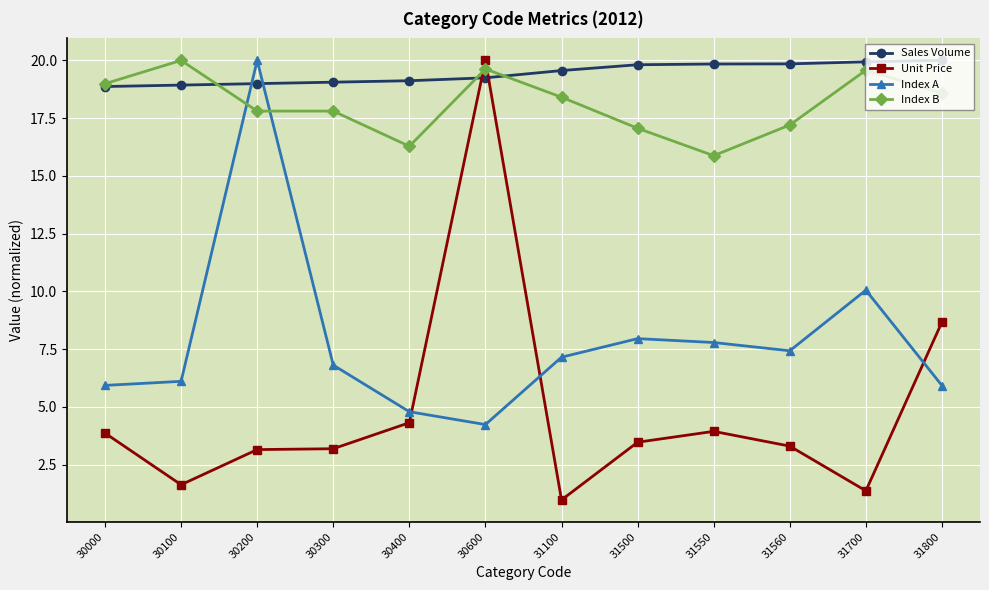

True or false: Sales Volume and Index A intersect in this chart.

True